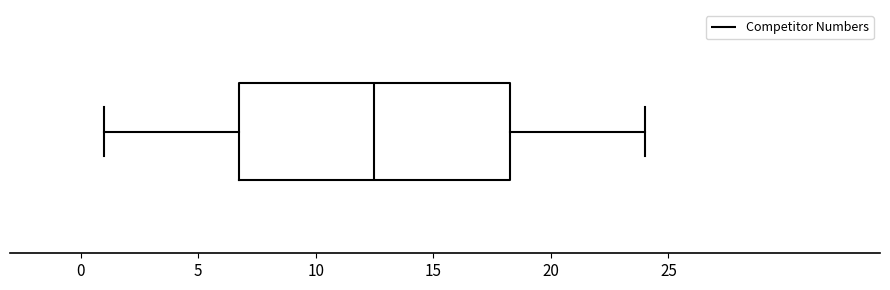

Read this box plot against the x-axis: the position of the median line, the range covered by the box, and the ends of both whiskers. The values are not printed on the chart, so give them approximately, as read against the axis.

median 12.5, box 7.0 to 18.5, whiskers 1.0 to 24.0